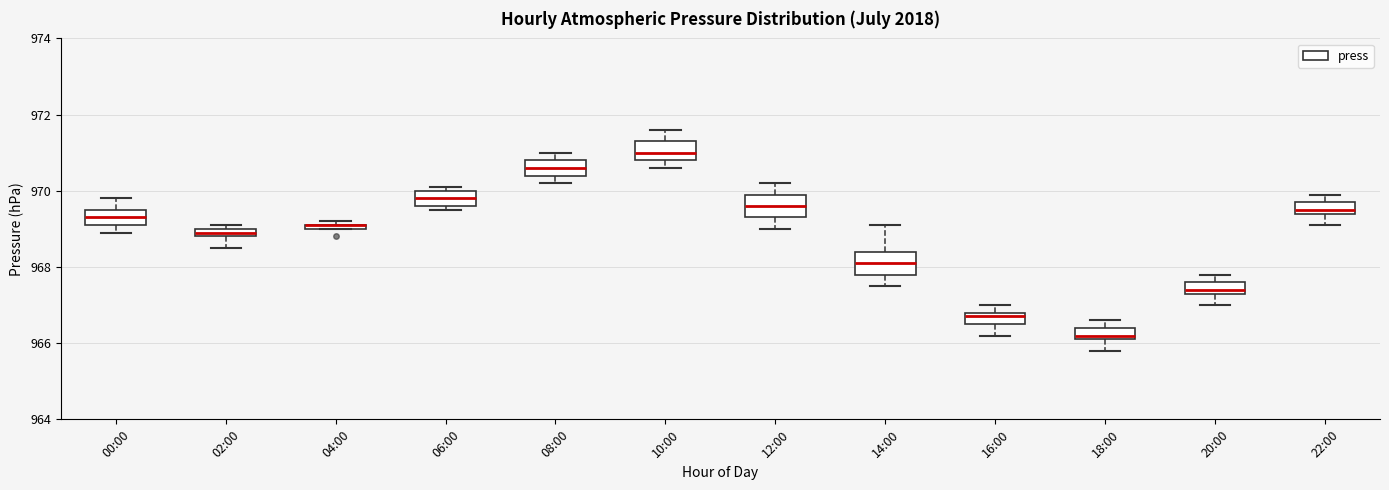

Where is the upper edge of the box for 02:00 on the y-axis? The values are not printed on the chart, so give them approximately, as read against the axis.

969.0